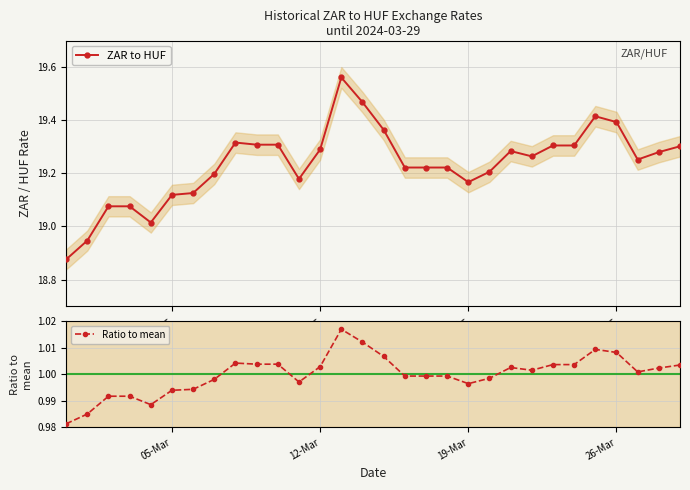

True or false: Ratio to mean and ZAR to HUF cross at least once.

False